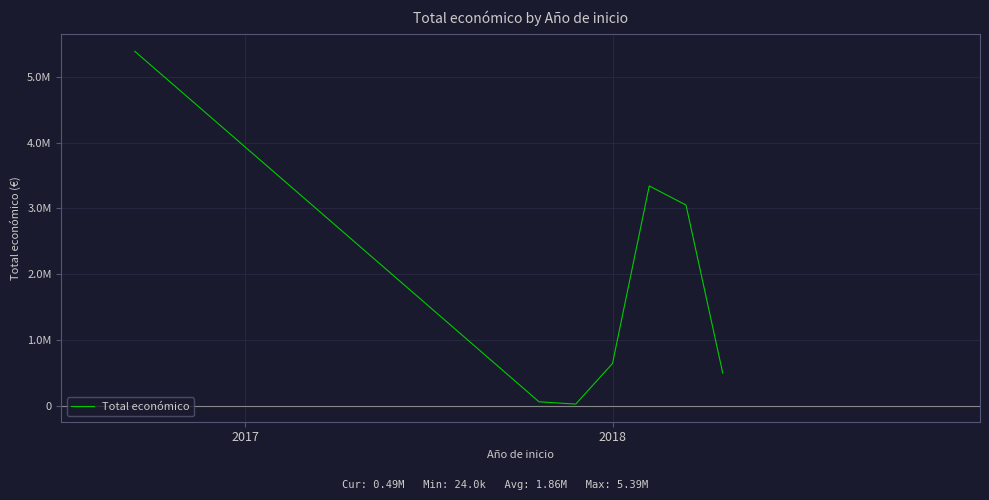

Where does the data first go above 641336?

2017